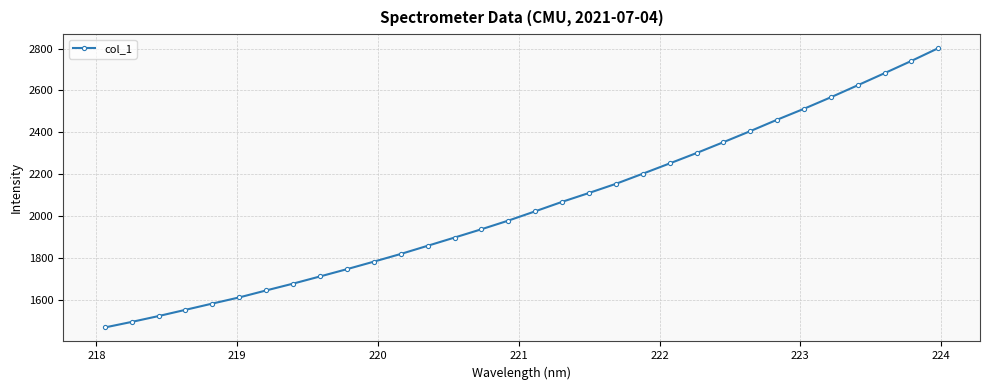

What is the value of the 7th point from the left?

1644.8